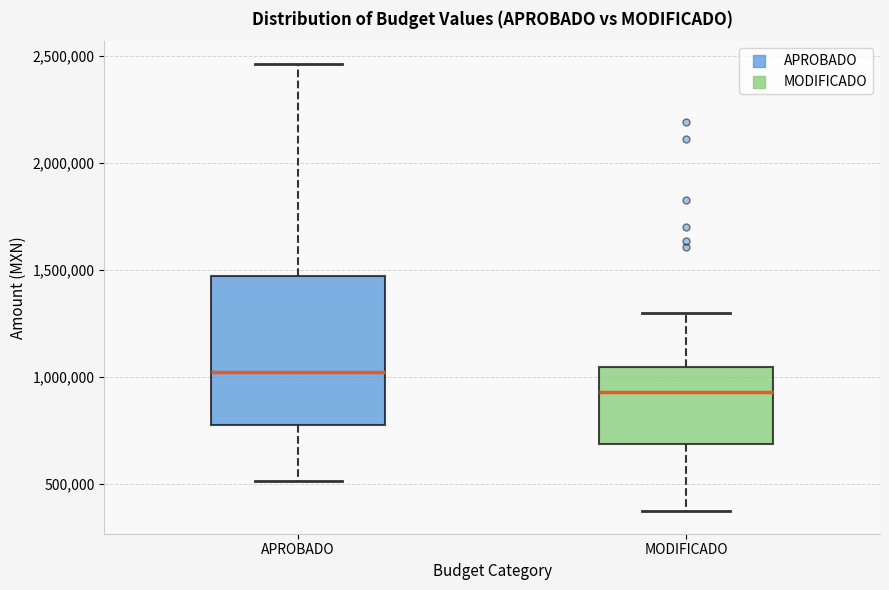

Reading left to right, transcribe this box plot: for each box, give where its median line is, the range the box spans, and where its two whiskers end, as read against the y-axis. The values are not printed on the chart, so give them approximately, as read against the axis.

APROBADO: median 1000000, box 800000 to 1450000, whiskers 500000 to 2450000
MODIFICADO: median 950000, box 700000 to 1050000, whiskers 350000 to 1300000